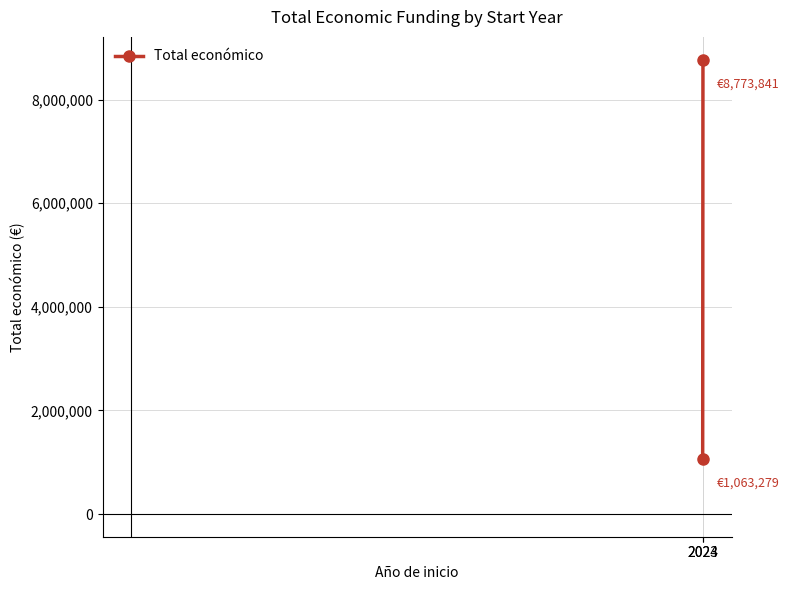

How many categories are shown in the chart?

2